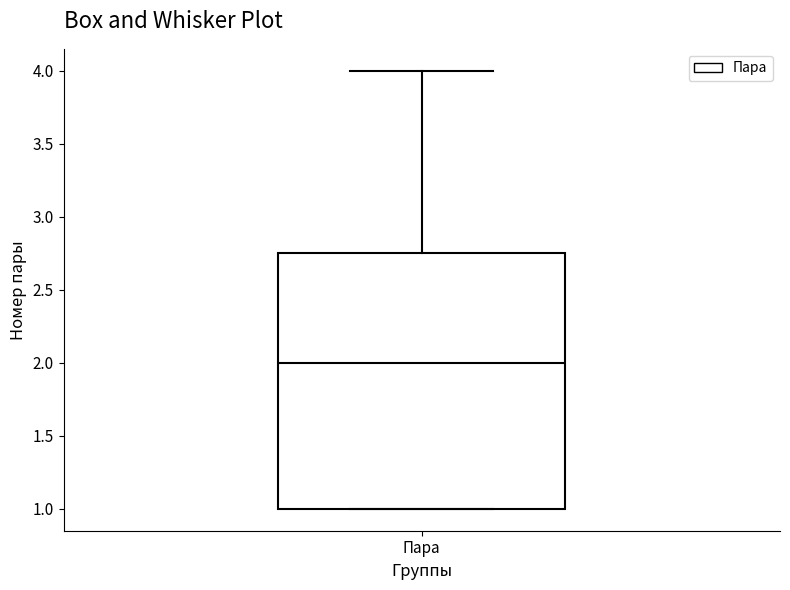

Read this box plot against the y-axis: the position of the median line, the range covered by the box, and the ends of both whiskers. The values are not printed on the chart, so give them approximately, as read against the axis.

median 2.00, box 1.00 to 2.75, whiskers 1.00 to 4.00